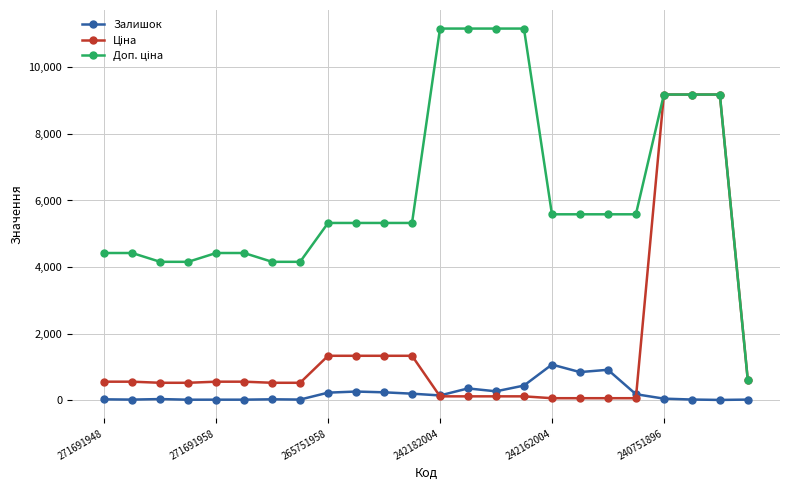

How many distinct data groups are displayed?

3